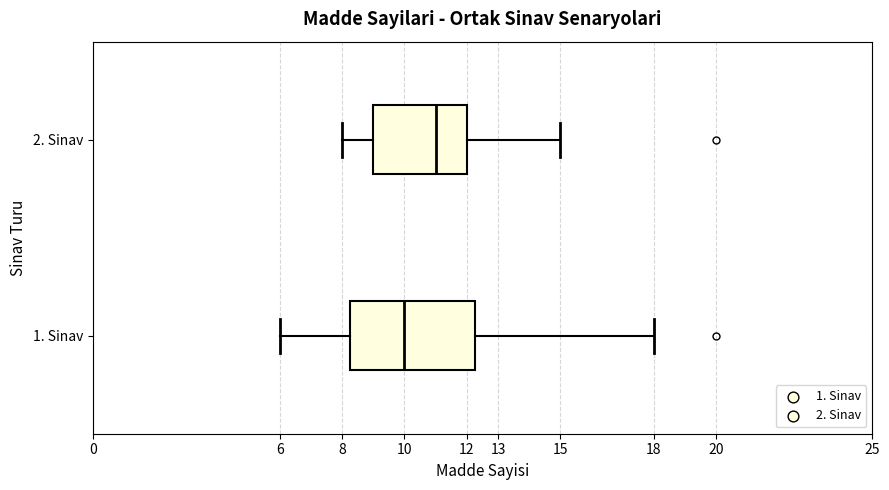

Which box is the widest, from its left edge to its right edge?

1. Sinav